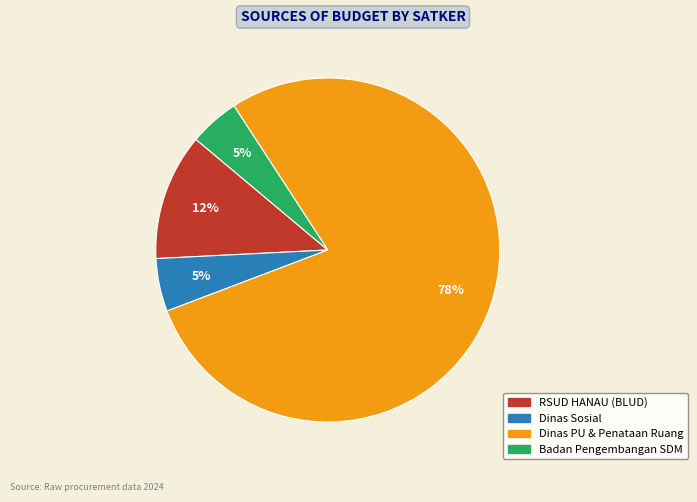

How many slices are in this pie chart?

4